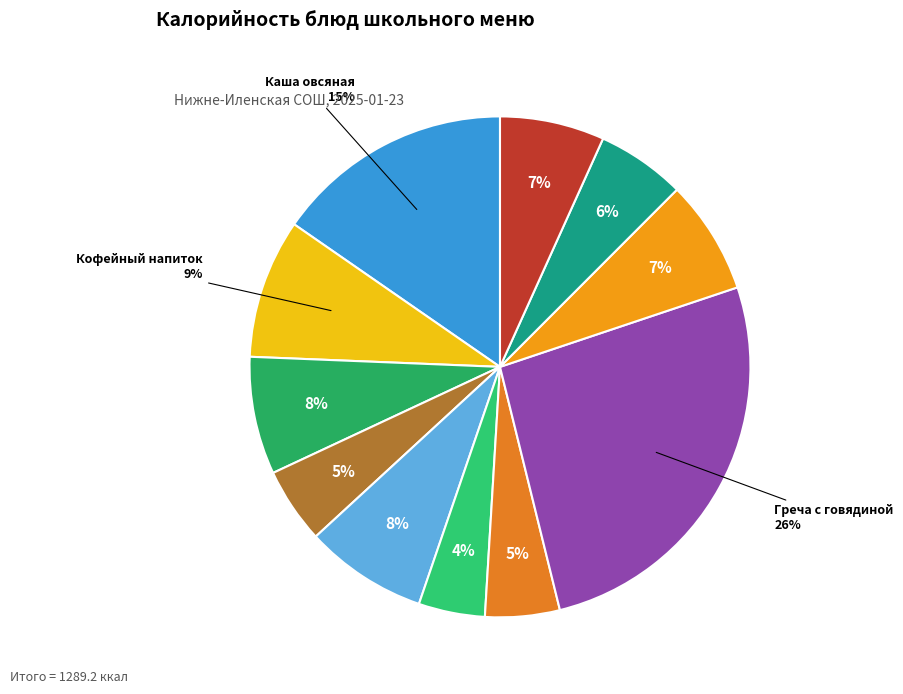

To the nearest percent, what is the difference between the largest and smallest slice percentages?

22%